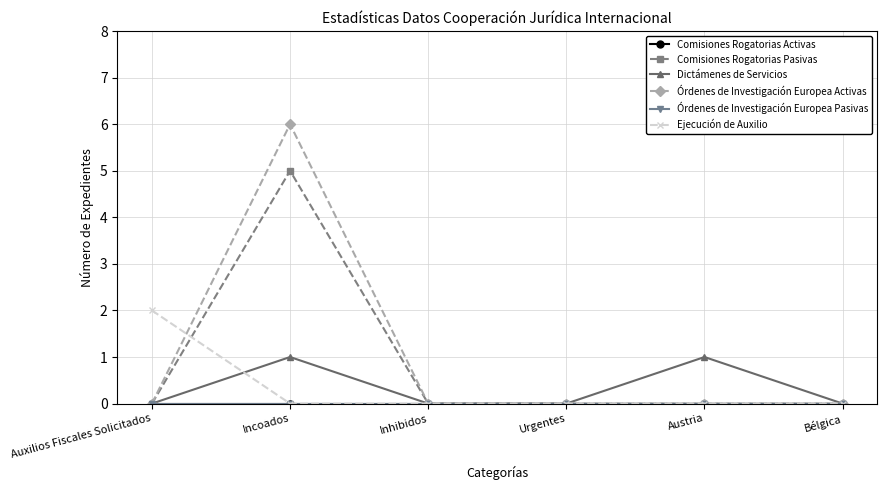

What is the greatest value displayed?

6